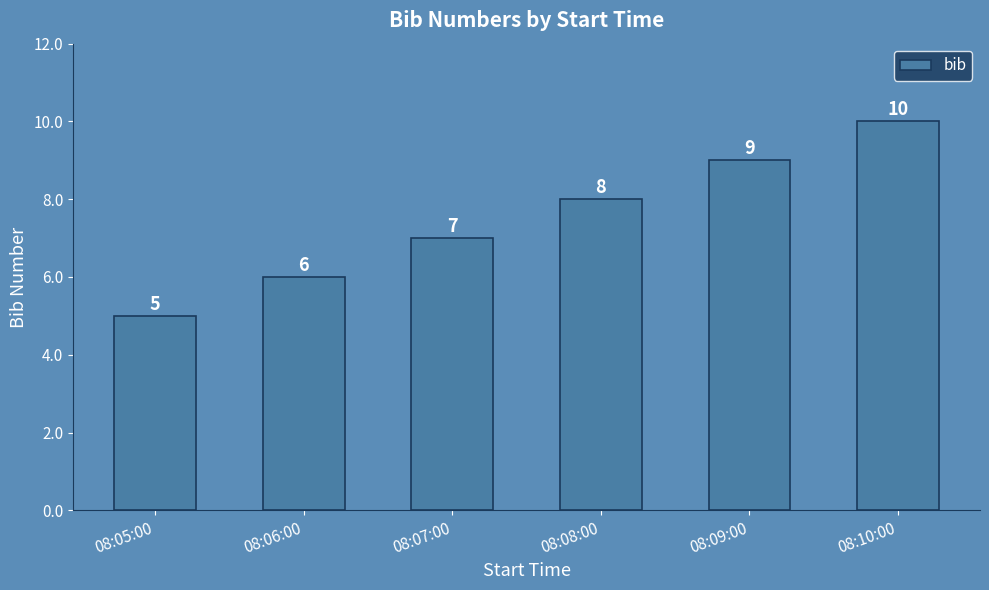

At which label is the value closest to 7?

08:07:00